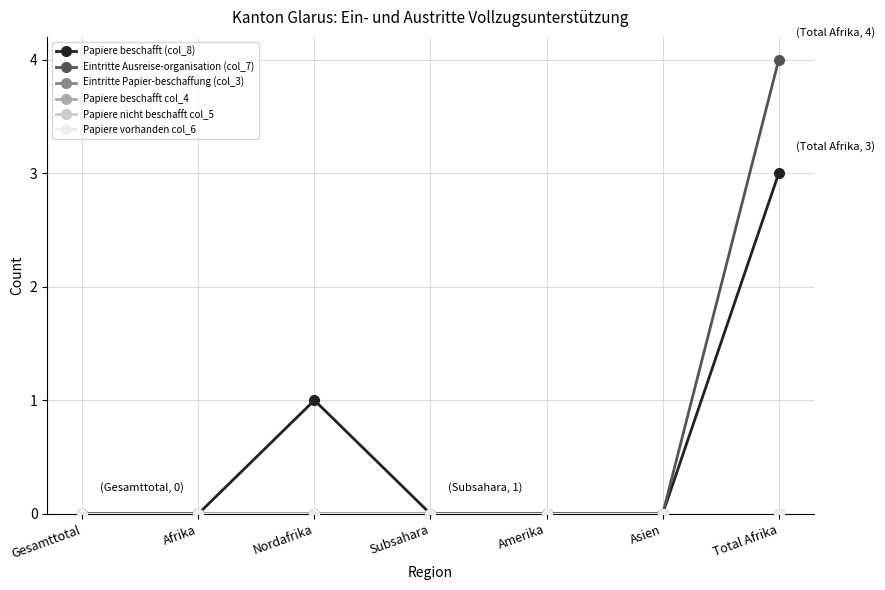

Reading right to left, extract all data points from this chart.

Papiere beschafft (col_8): Total Afrika=3	Asien=0	Amerika=0	Subsahara=0	Nordafrika=1	Afrika=0	Gesamttotal=0
Eintritte Ausreise-organisation (col_7): Total Afrika=4	Asien=0	Amerika=0	Subsahara=0	Nordafrika=0	Afrika=0	Gesamttotal=0
Eintritte Papier-beschaffung (col_3): Total Afrika=0	Asien=0	Amerika=0	Subsahara=0	Nordafrika=0	Afrika=0	Gesamttotal=0
Papiere beschafft col_4: Total Afrika=0	Asien=0	Amerika=0	Subsahara=0	Nordafrika=0	Afrika=0	Gesamttotal=0
Papiere nicht beschafft col_5: Total Afrika=0	Asien=0	Amerika=0	Subsahara=0	Nordafrika=0	Afrika=0	Gesamttotal=0
Papiere vorhanden col_6: Total Afrika=0	Asien=0	Amerika=0	Subsahara=0	Nordafrika=0	Afrika=0	Gesamttotal=0